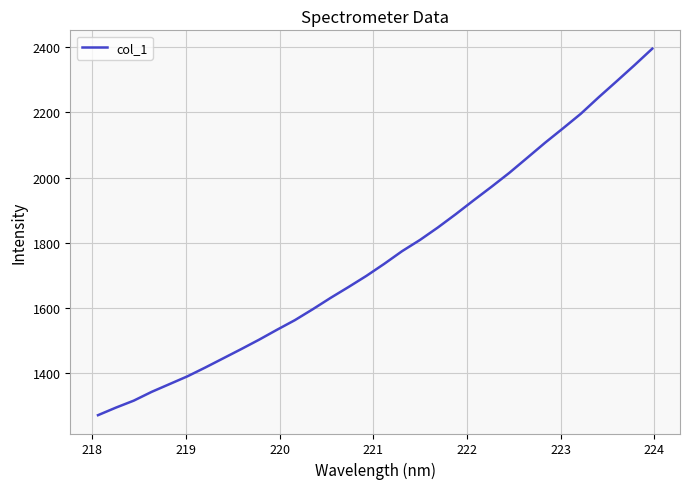

What is the greatest value displayed?

2395.8